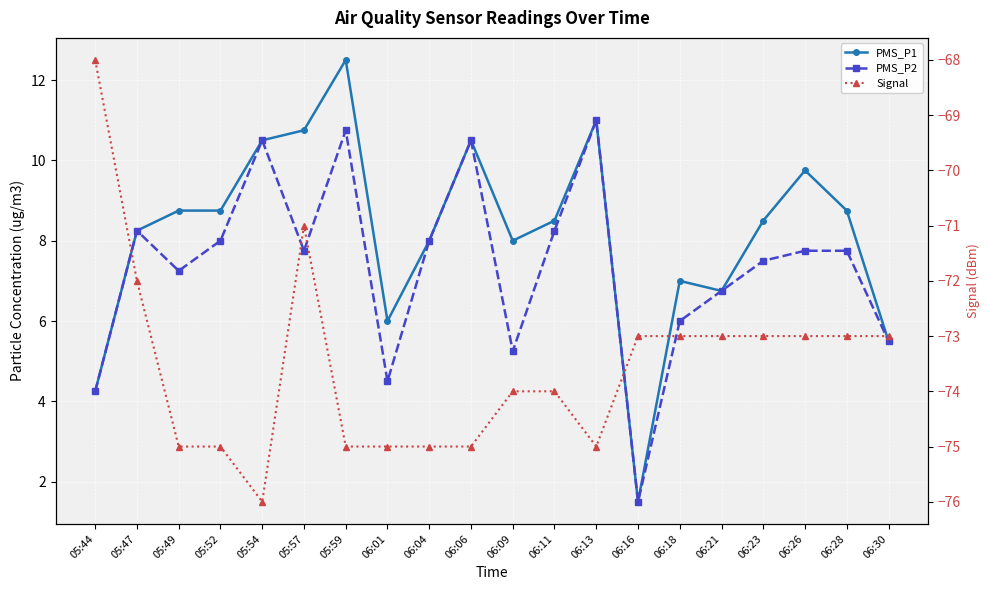

How many interior local peaks does the Signal series have?

1